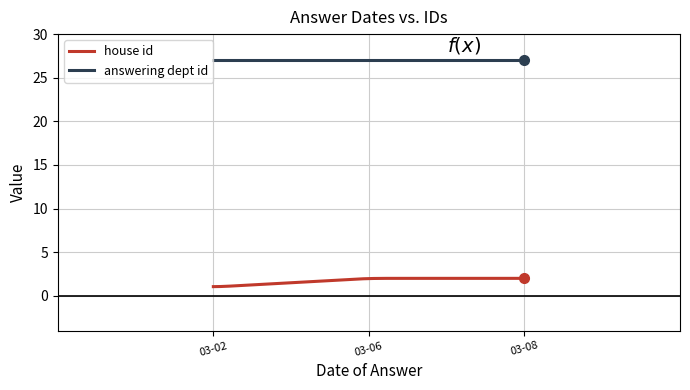

True or false: answering dept id and house id cross at least once.

False